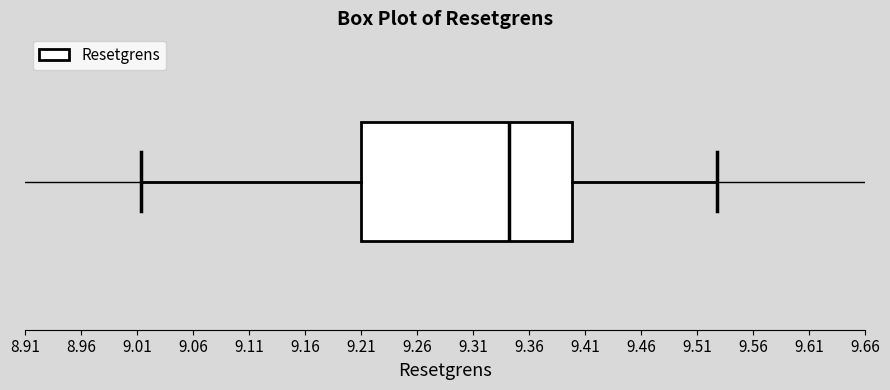

Where is the left edge of the box on the x-axis? The values are not printed on the chart, so give them approximately, as read against the axis.

9.210